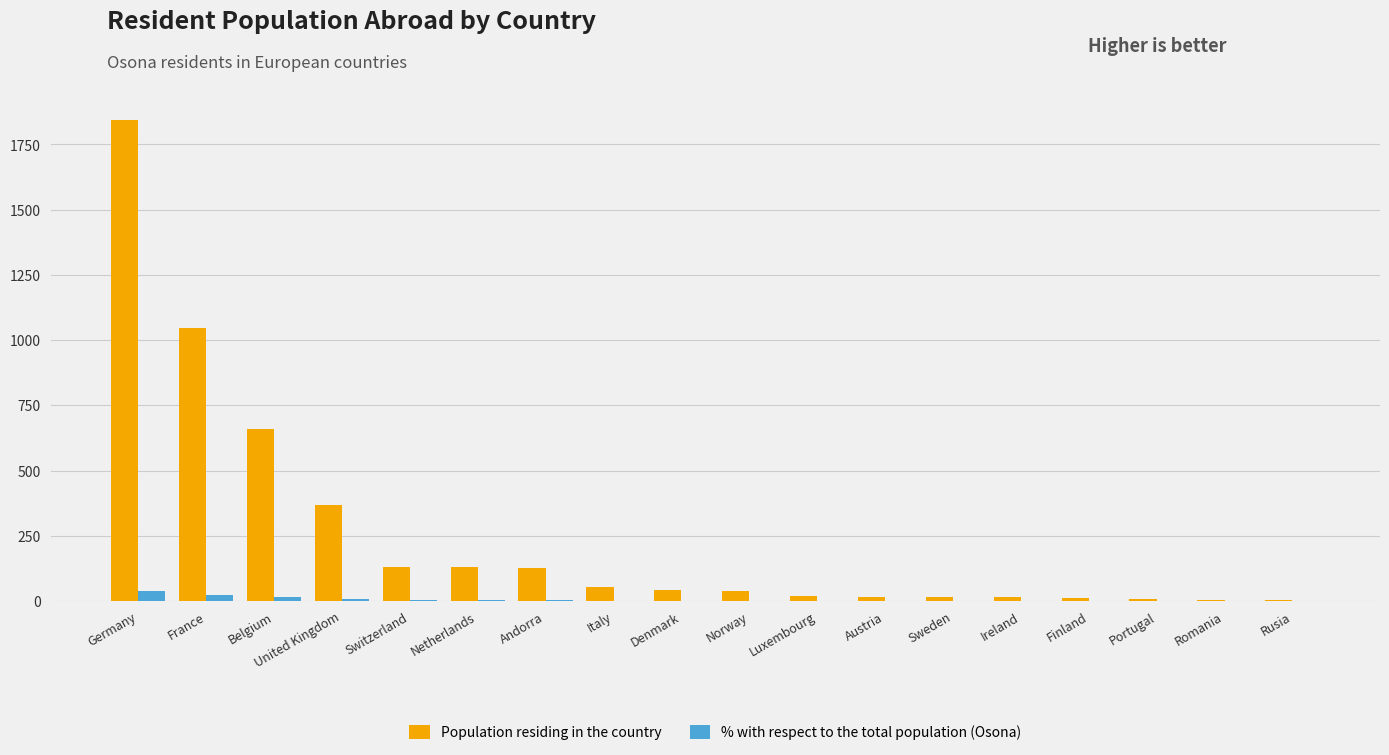

What is the sum of the % with respect to the total population (Osona) values at Romania and Italy?

1.3